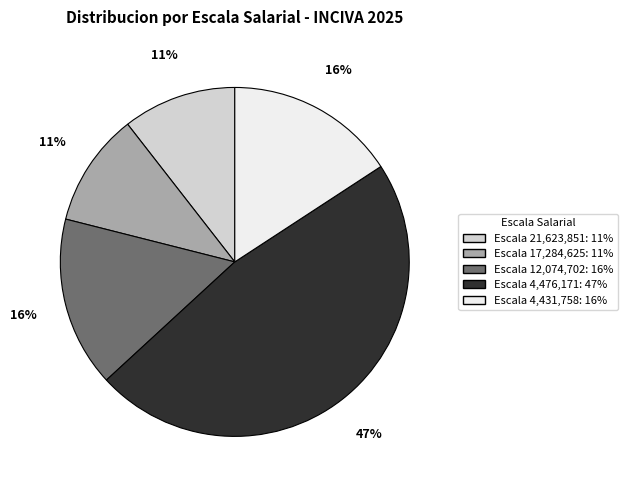

To the nearest percent, what is the average slice percentage?

20%